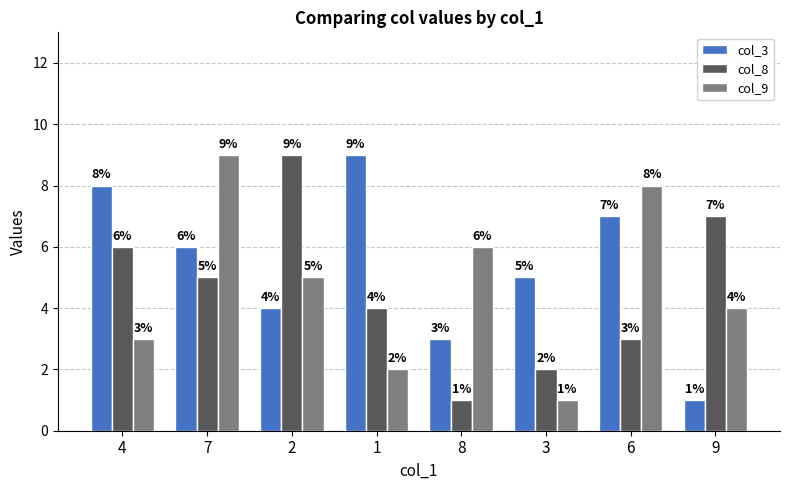

What is the value of the col_9 bar at the 3rd from the left?

5